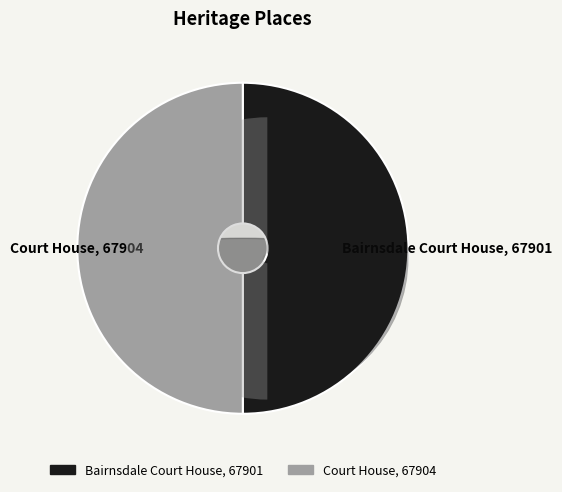

Rank the categories by value from highest to lowest.

Court House, Bairnsdale Court House